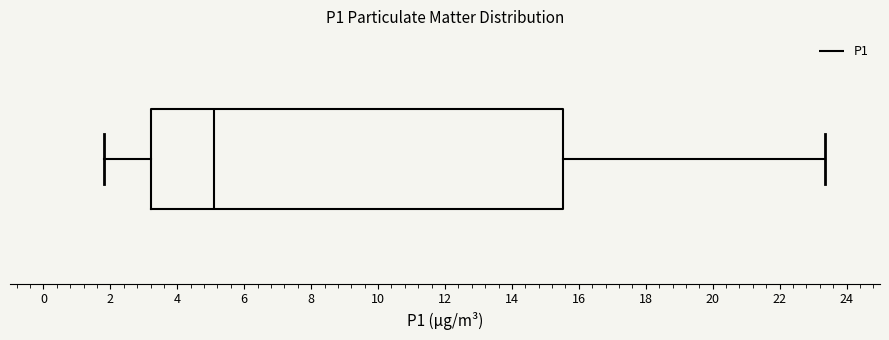

Transcribe this box plot: give where the median line is, the range the box spans, and where the two whiskers end, as read against the x-axis. The values are not printed on the chart, so give them approximately, as read against the axis.

median 5.0, box 3.2 to 15.6, whiskers 1.8 to 23.4